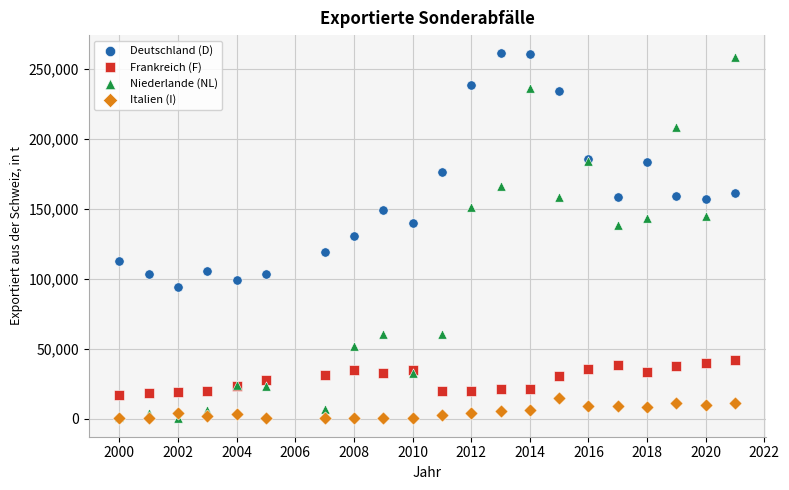

What are all the series names shown in the legend?

Deutschland (D), Frankreich (F), Niederlande (NL), Italien (I)